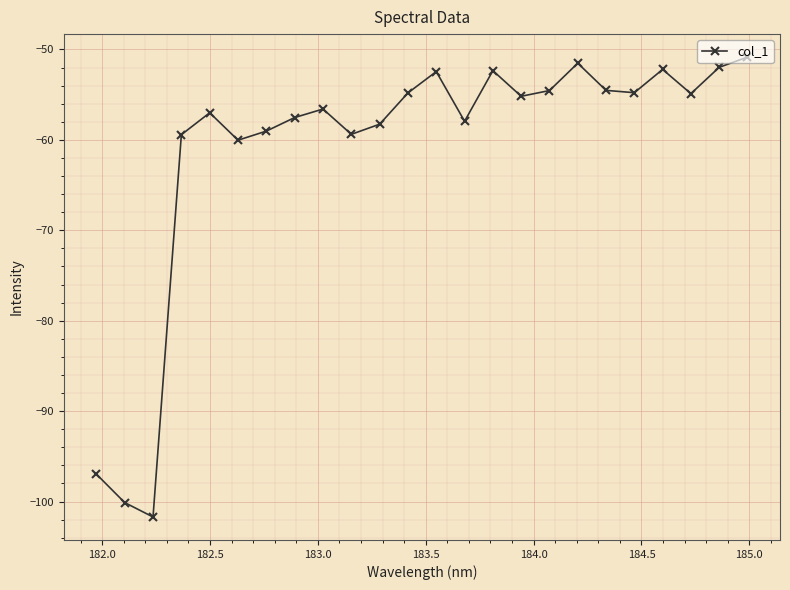

True or false: the data has more than 2 interior local peaks.

True